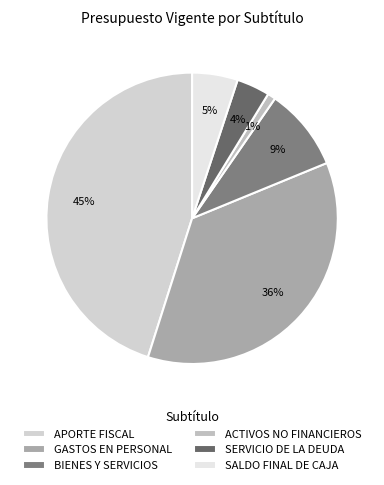

True or false: SERVICIO DE LA DEUDA accounts for 13% of the total.

False